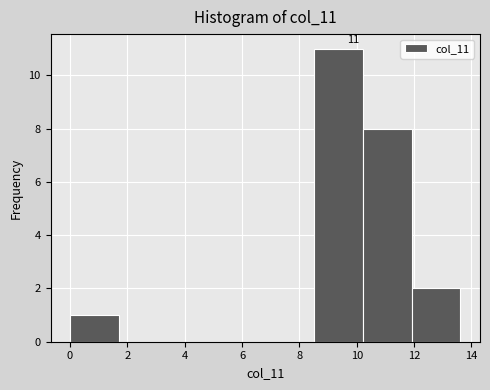

Which range on the x-axis has the tallest bar?

8.6 to 10.2